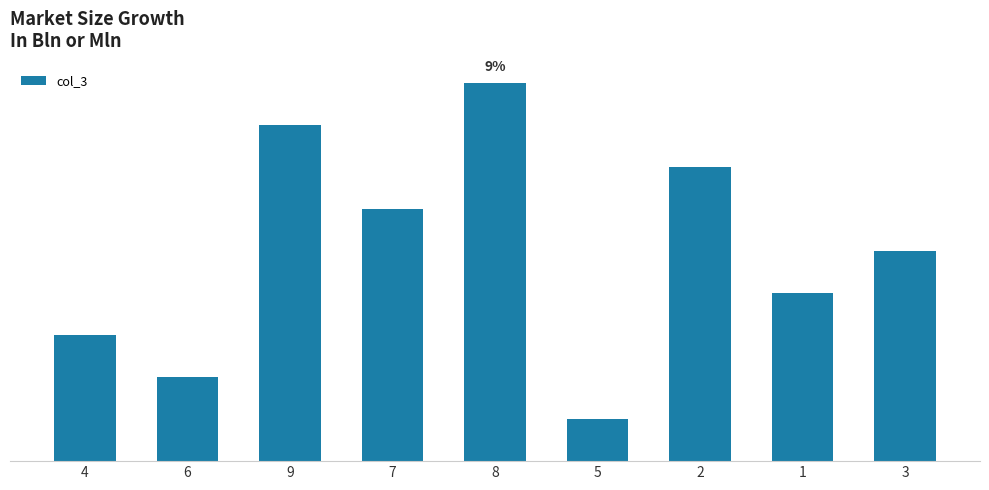

Between 9 and 4, which is larger?

9